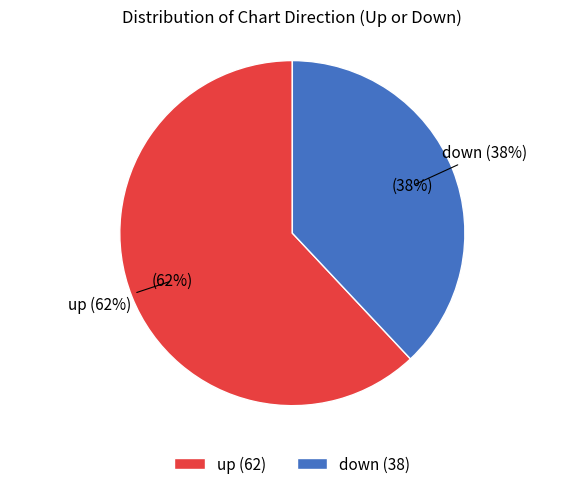

To the nearest percent, what is the combined percentage of down and up?

100%